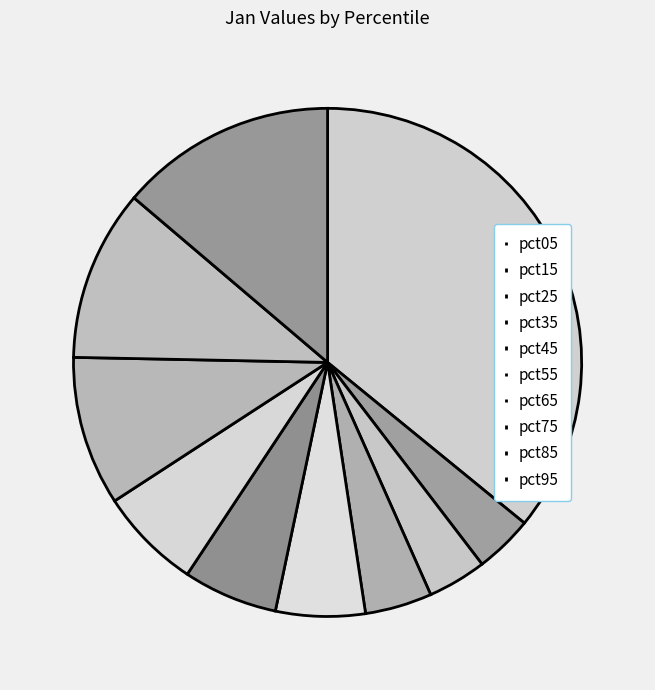

To the nearest percent, what is the average slice percentage?

10%